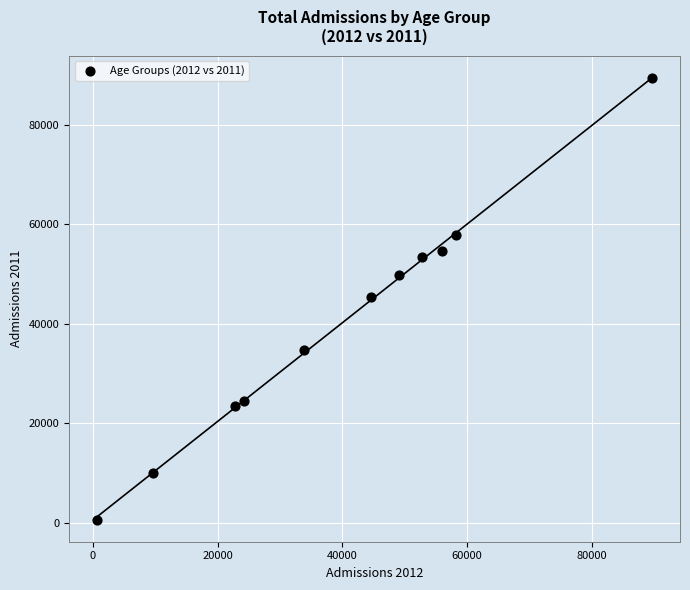

What is the average Y value?

40377